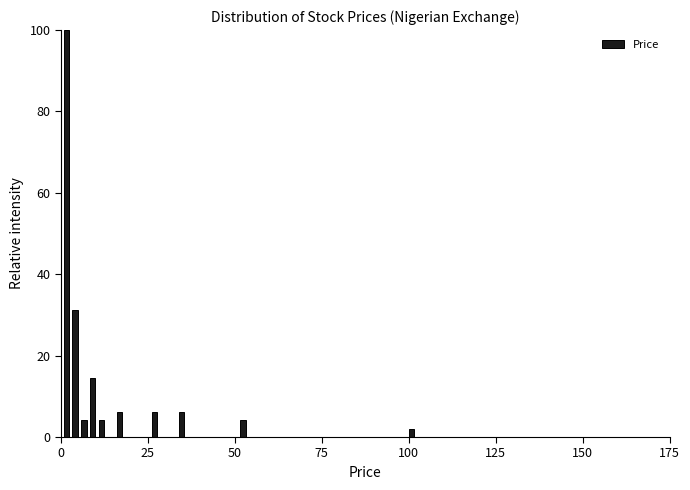

Around what value on the x-axis is the tallest bar? Give the approximate position of its centre, as read against the axis.

0